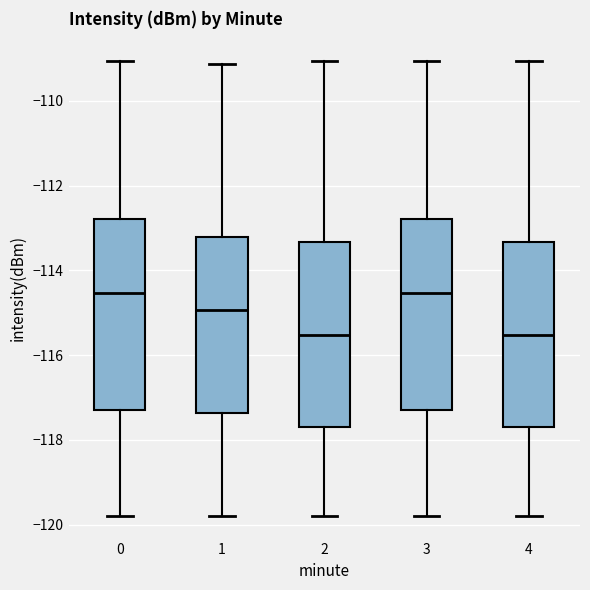

Reading left to right, read every box against the y-axis: the position of its median line, the range the box covers, and the ends of its whiskers. The values are not printed on the chart, so give them approximately, as read against the axis.

0: median -114.6, box -117.2 to -112.8, whiskers -119.8 to -109.0
1: median -115.0, box -117.4 to -113.2, whiskers -119.8 to -109.2
2: median -115.6, box -117.8 to -113.4, whiskers -119.8 to -109.0
3: median -114.6, box -117.2 to -112.8, whiskers -119.8 to -109.0
4: median -115.6, box -117.8 to -113.4, whiskers -119.8 to -109.0